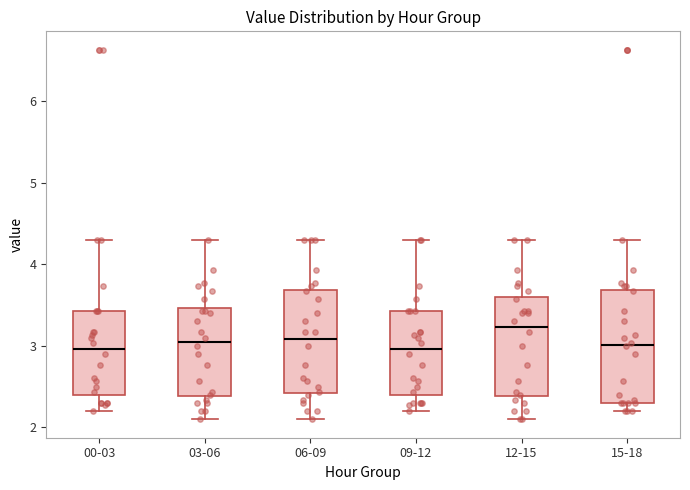

Where does the lower whisker of the box for 03-06 end on the y-axis? The values are not printed on the chart, so give them approximately, as read against the axis.

2.1